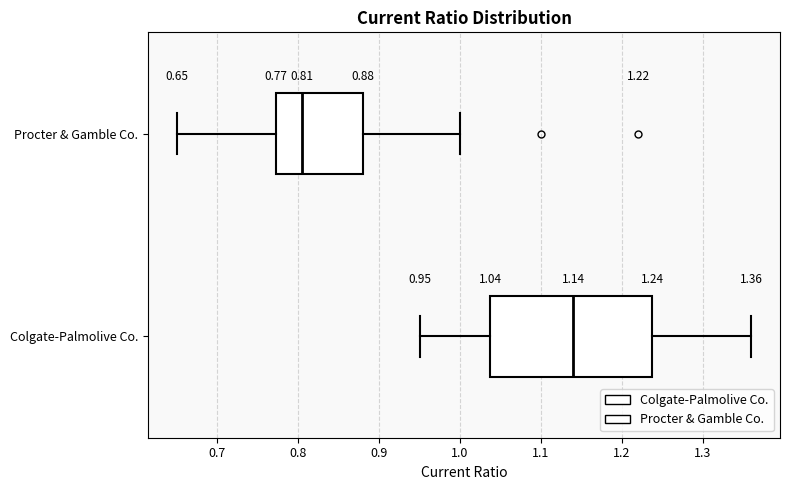

Which box has the furthest to the left median line?

Procter & Gamble Co.